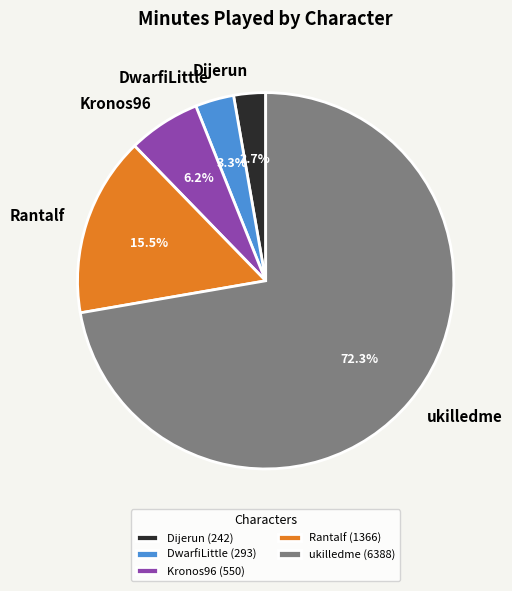

Is there any slice that represents more than half of the pie?

Yes